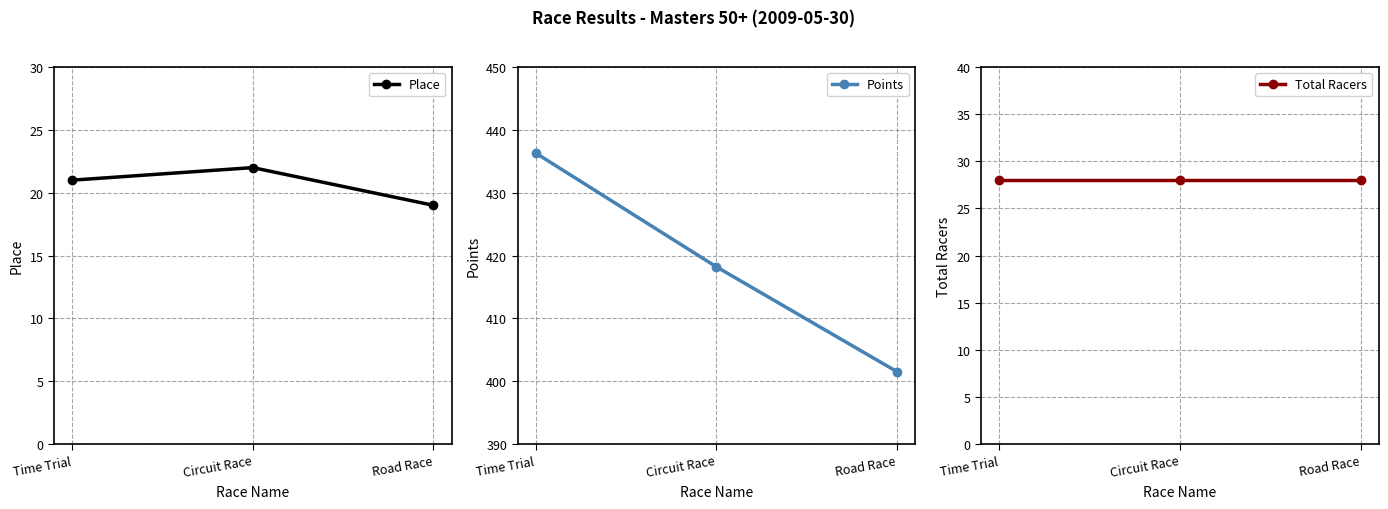

Which series has the widest spread of values?

Points